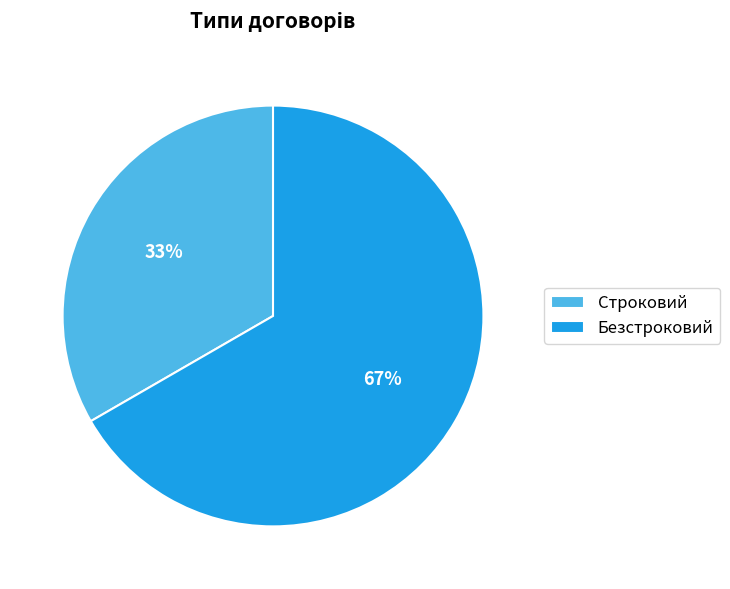

True or false: Безстроковий accounts for 53% of the total.

False